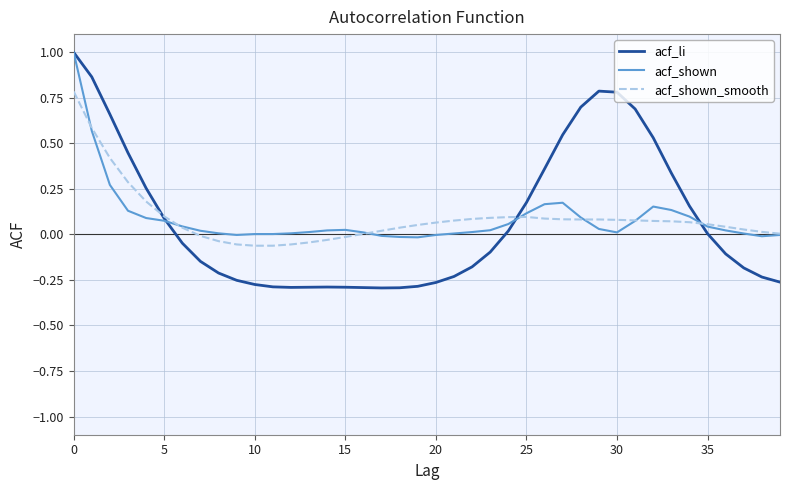

What is the greatest value displayed?

1.0